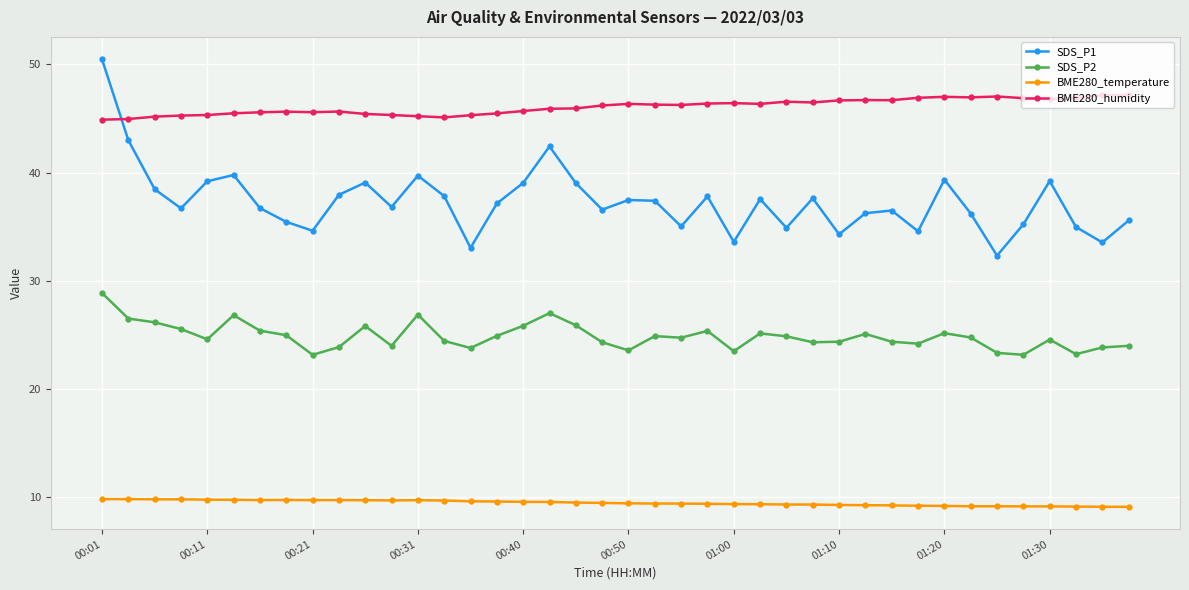

Which series has the largest total across all categories?

BME280_humidity